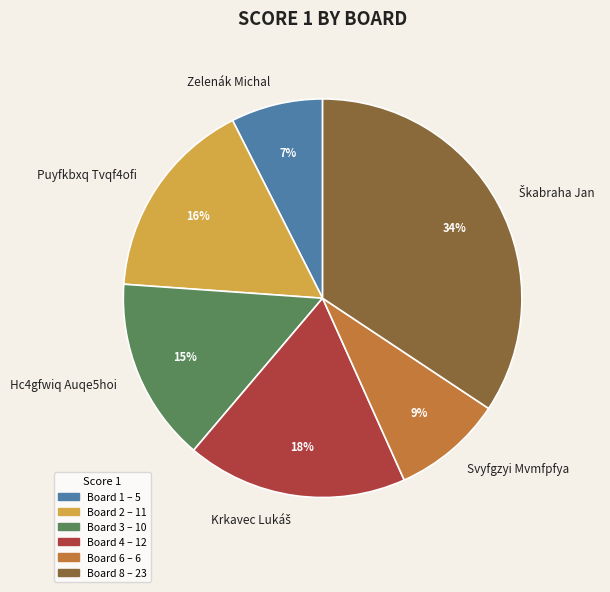

Do Zelenák Michal and Svyfgzyi Mvmfpfya together represent more than half of the pie?

No